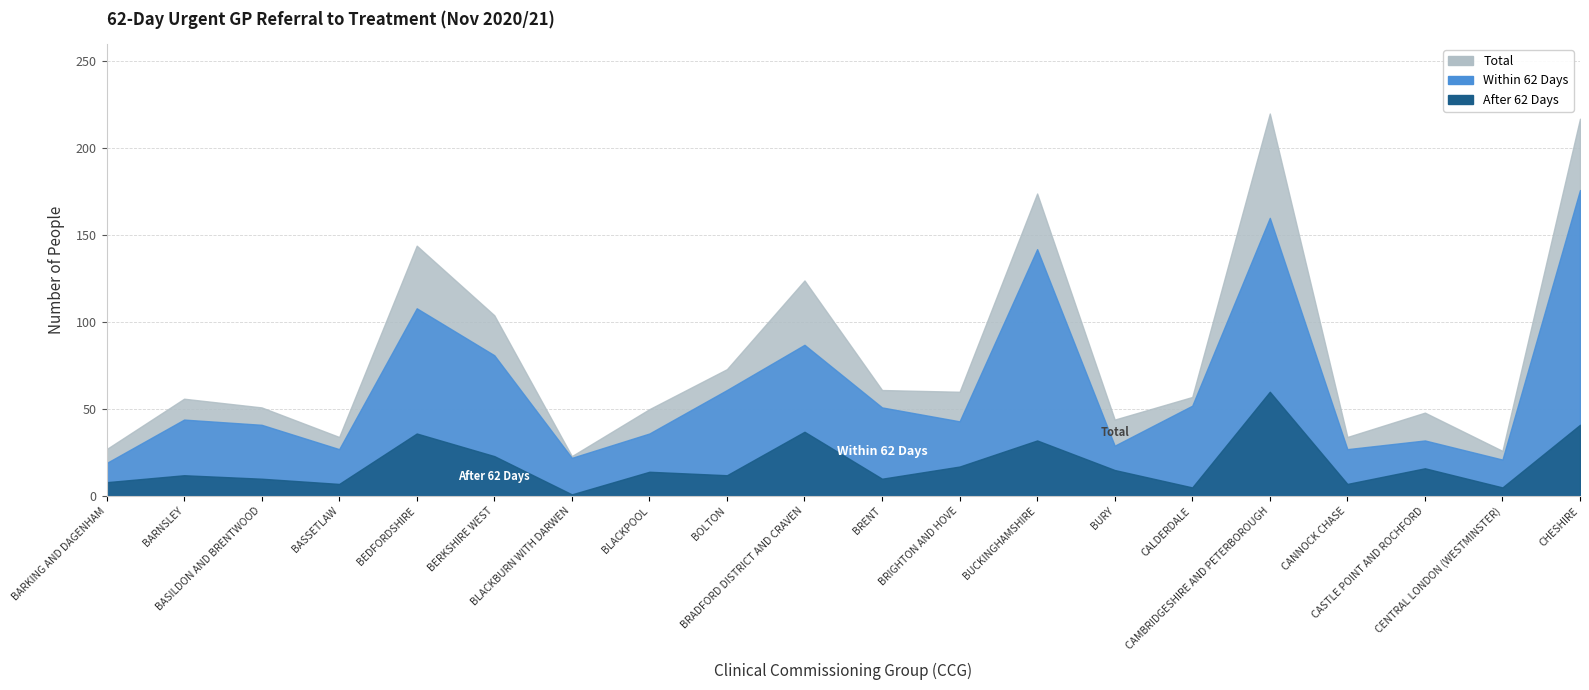

Is it true that Within 62 Days equals 92 at NHS CALDERDALE CCG?

False